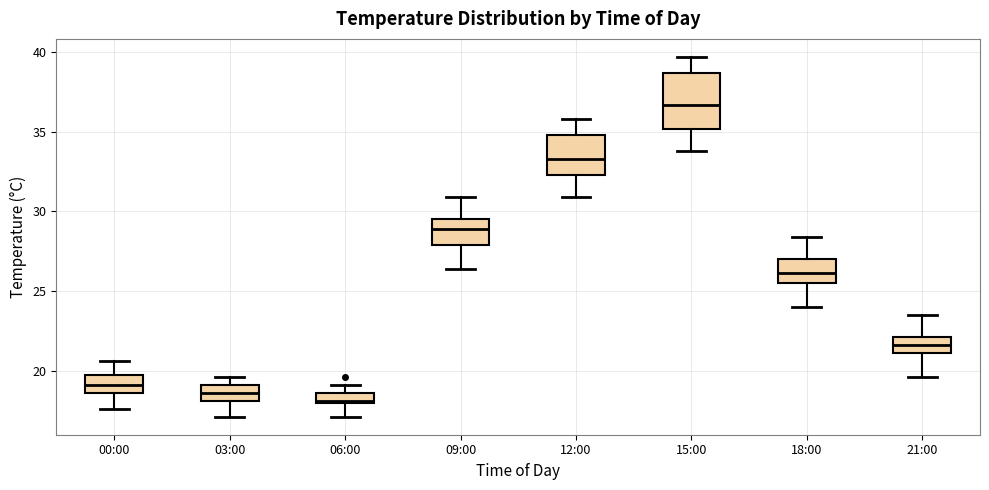

Which box is the tallest, from its lower edge to its upper edge?

15:00